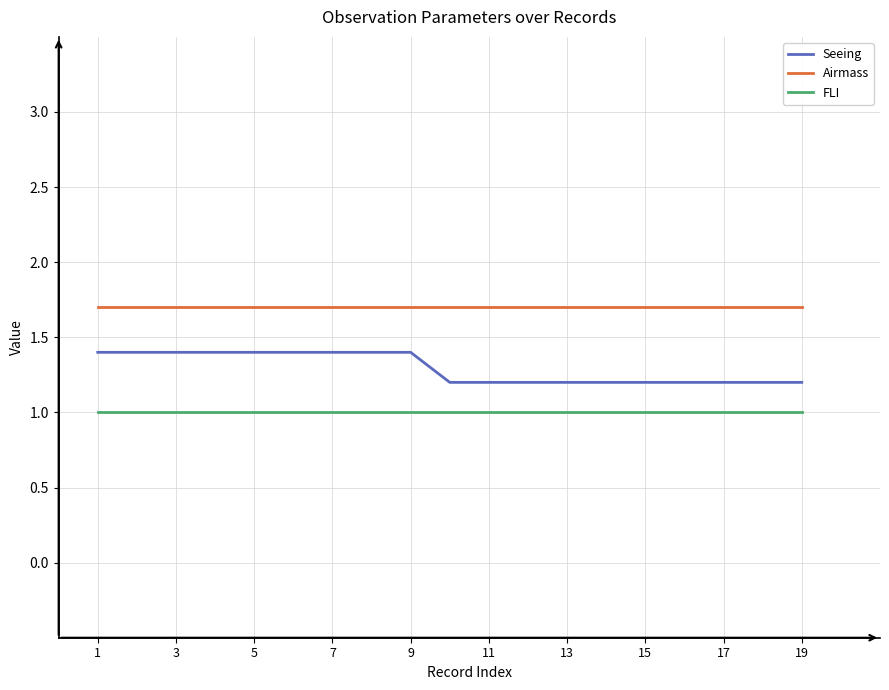

List the series in order of their peak value, lowest first.

FLI, Seeing, Airmass